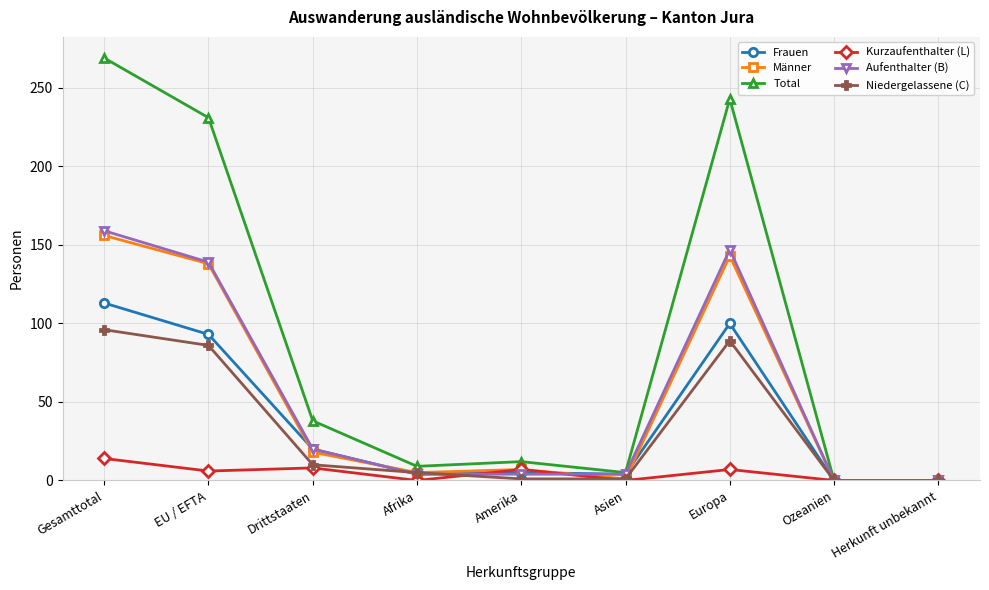

Where is Aufenthalter (B) nearest to the value 79?

Drittstaaten